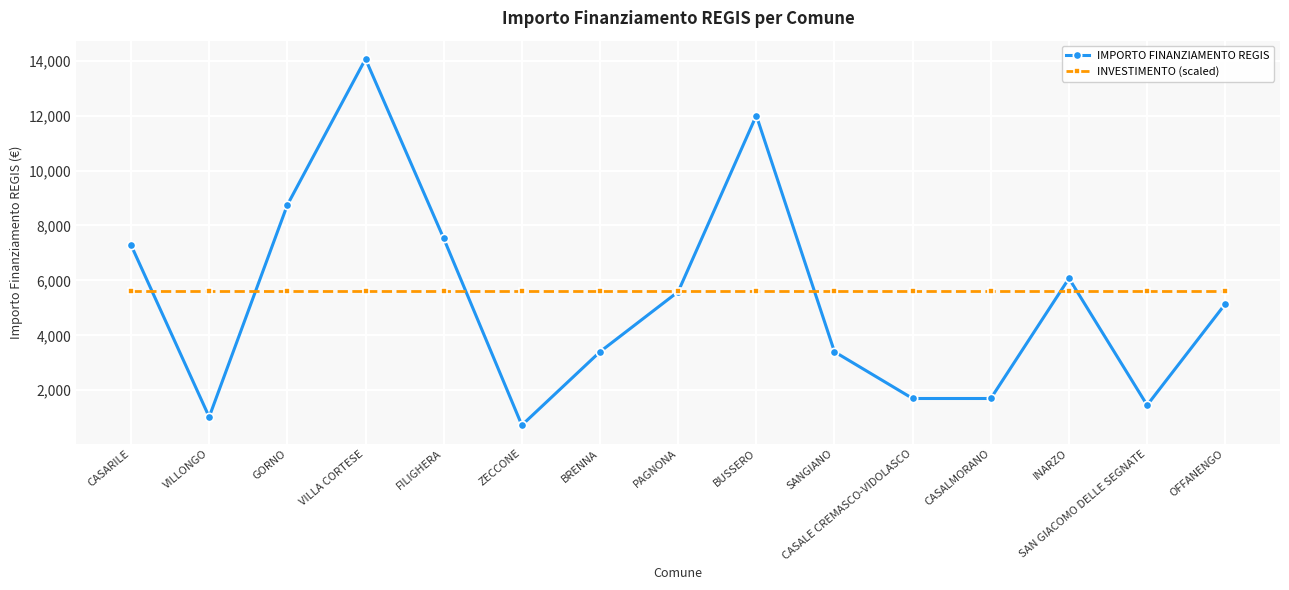

What is the minimum value shown in the chart?

729.0